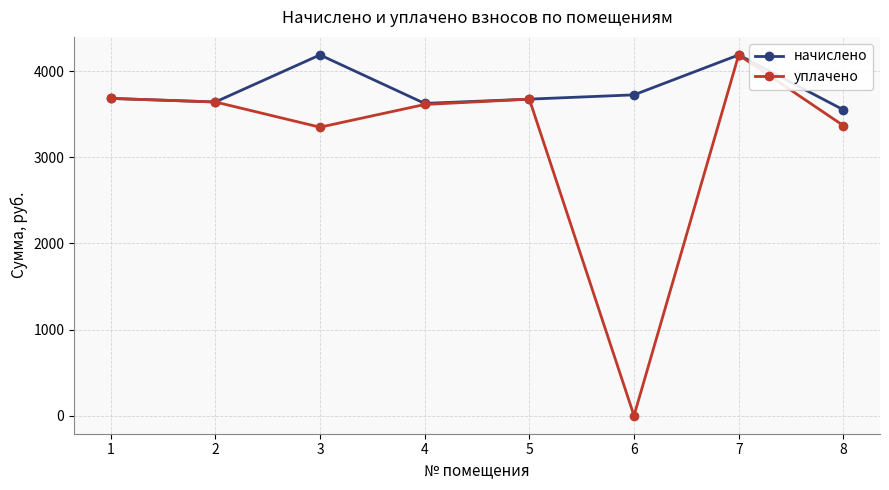

Where does the уплачено series first go above 3643?

1